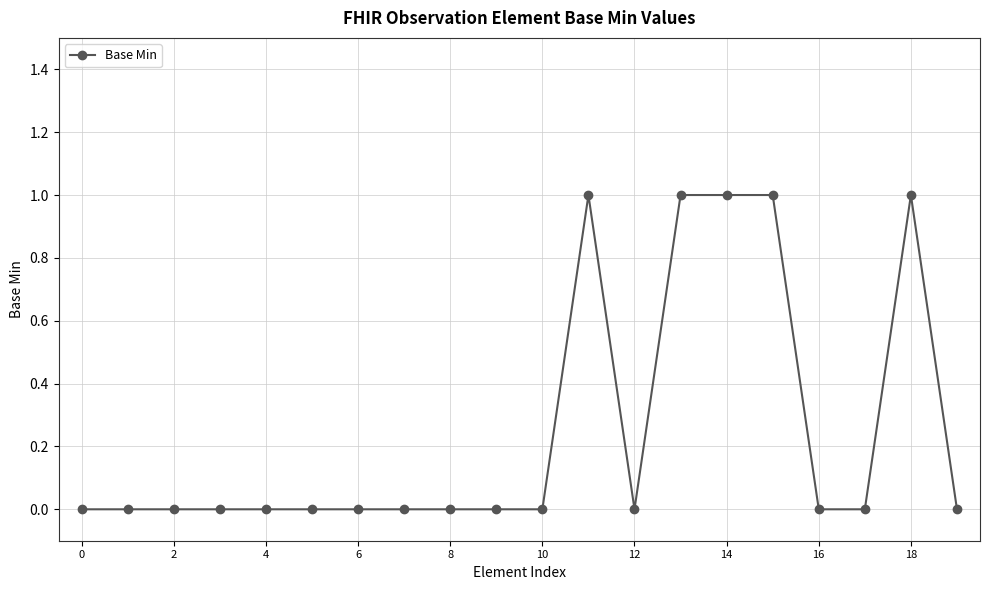

Reading left to right, list all the values displayed in this chart.

0	0	0	0	0	0	0	0	0	0	0	1	0	1	1	1	0	0	1	0